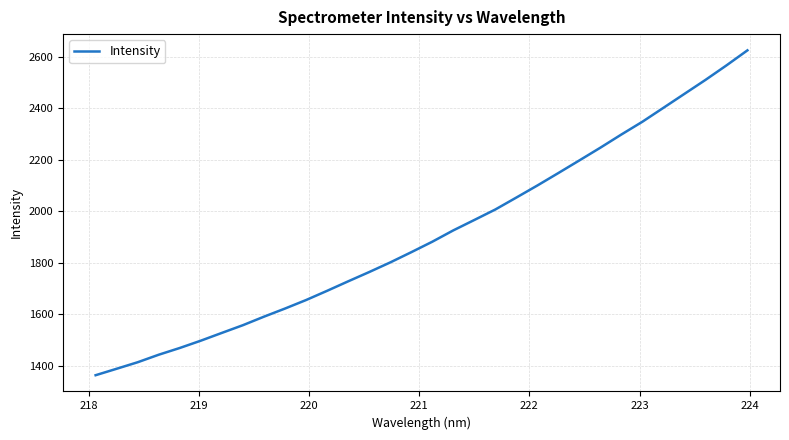

What is the smallest value displayed?

1362.6